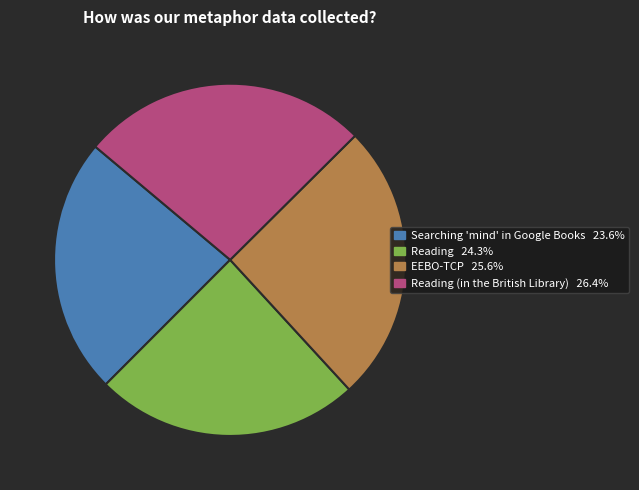

Does any single category account for the majority?

No